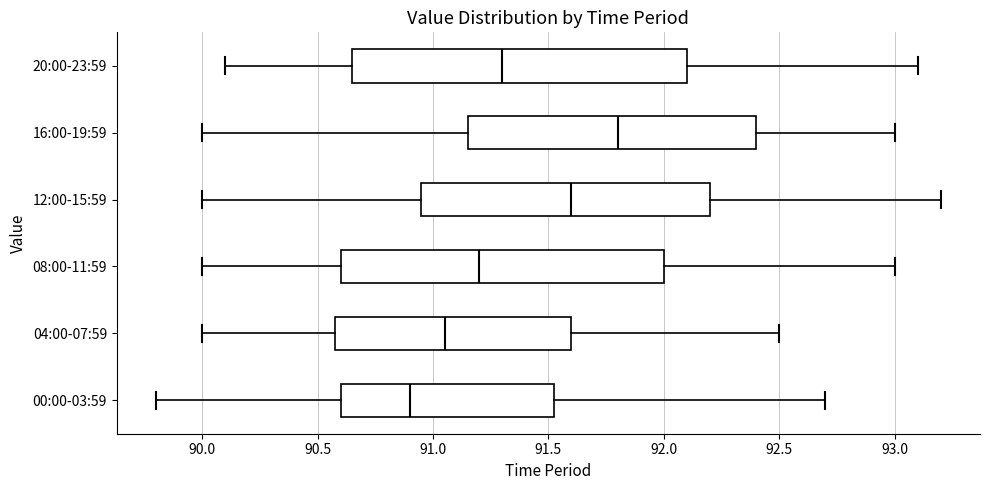

Where does the left whisker of the box for 12:00-15:59 end on the x-axis? The values are not printed on the chart, so give them approximately, as read against the axis.

90.00